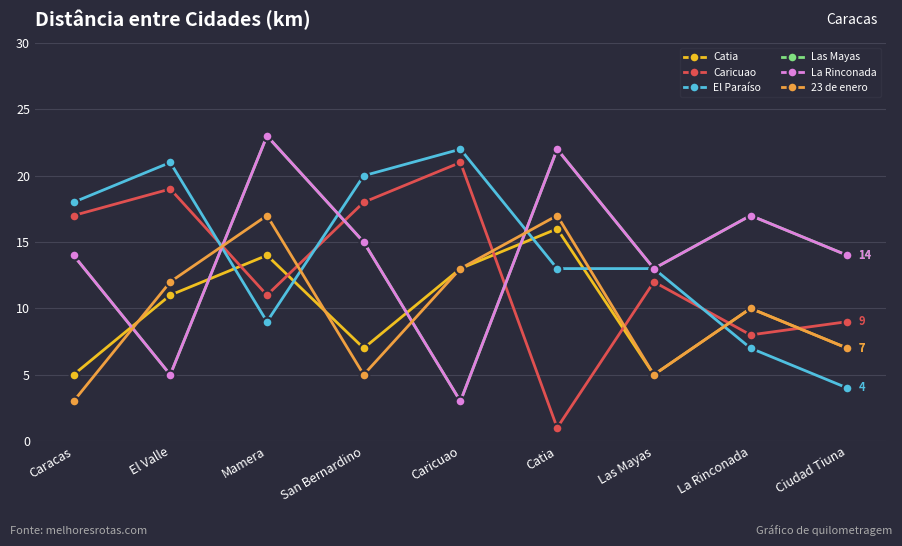

Reading left to right, list all the values displayed in this chart.

Catia: 5	11	14	7	13	16	5	10	7
Caricuao: 17	19	11	18	21	1	12	8	9
El Paraíso: 18	21	9	20	22	13	13	7	4
Las Mayas: 14	5	23	15	3	22	13	17	14
La Rinconada: 14	5	23	15	3	22	13	17	14
23 de enero: 3	12	17	5	13	17	5	10	7